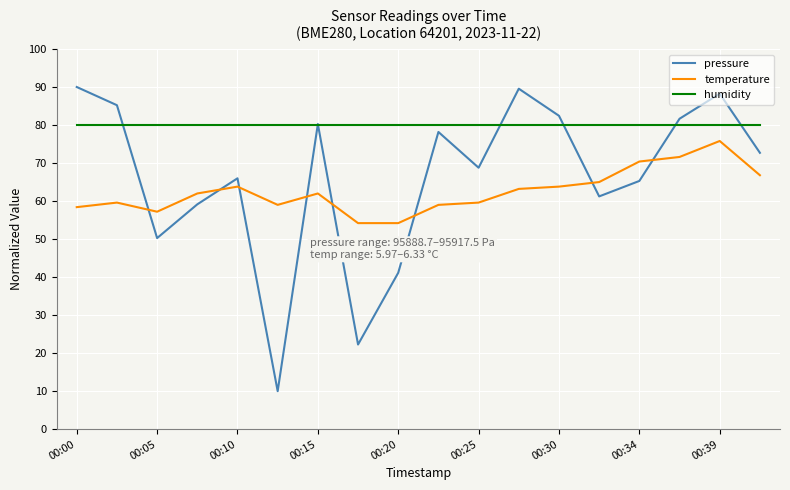

How many distinct data groups are displayed?

3